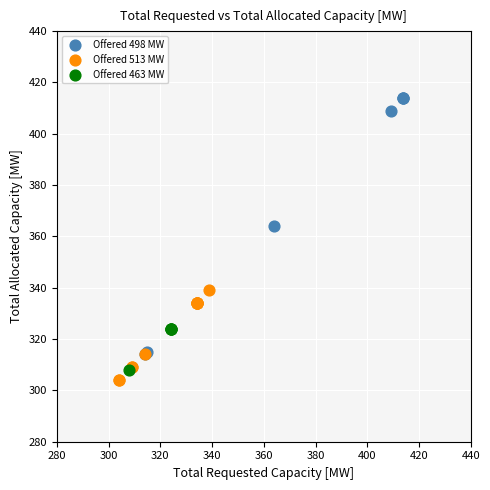

Which series has the largest Y range (max minus min)?

Offered 498 MW